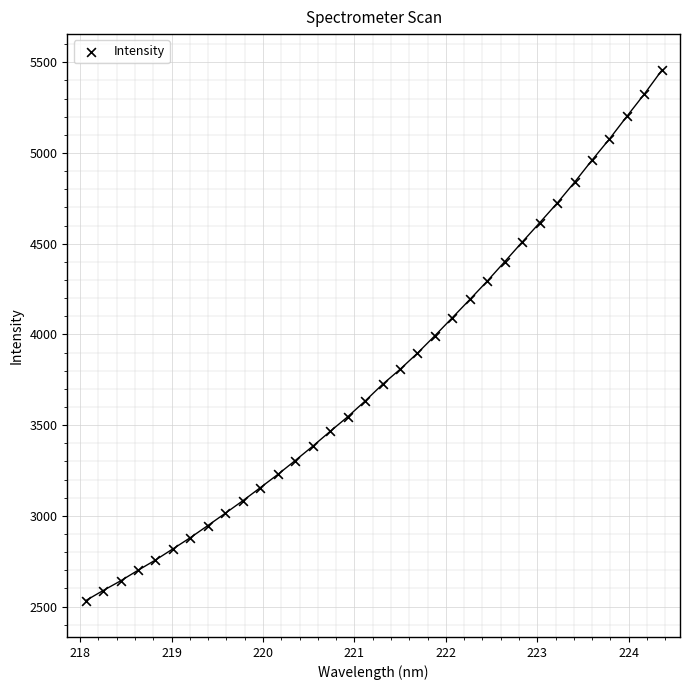

What is the range of Y values (max minus min)?

2923.3